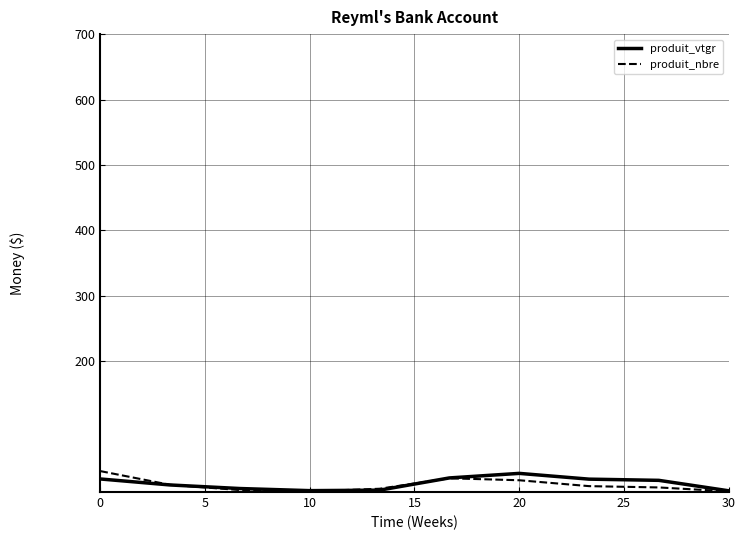

What is the maximum value shown in the chart?

32.0